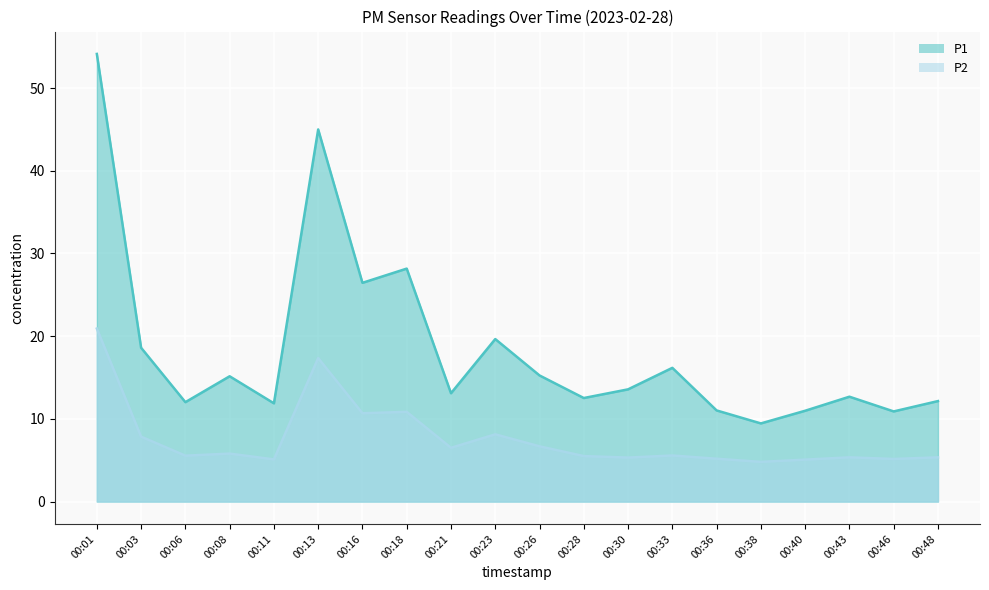

What is the value of the P1 point at the 15th from the left?

11.0